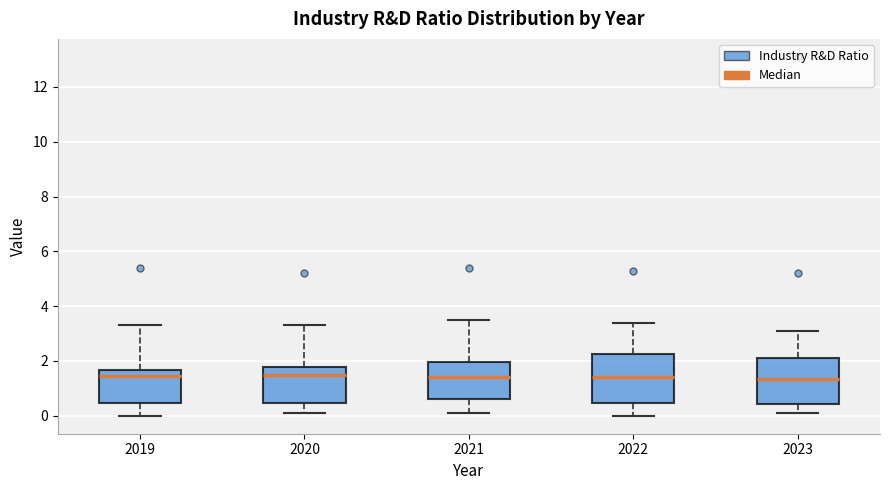

Reading left to right, transcribe this box plot: for each box, give where its median line is, the range the box spans, and where its two whiskers end, as read against the y-axis. The values are not printed on the chart, so give them approximately, as read against the axis.

2019: median 1.4, box 0.4 to 1.6, whiskers 0.0 to 3.4
2020: median 1.6, box 0.4 to 1.8, whiskers 0.2 to 3.4
2021: median 1.4, box 0.6 to 2.0, whiskers 0.2 to 3.6
2022: median 1.4, box 0.4 to 2.2, whiskers 0.0 to 3.4
2023: median 1.4, box 0.4 to 2.2, whiskers 0.2 to 3.2